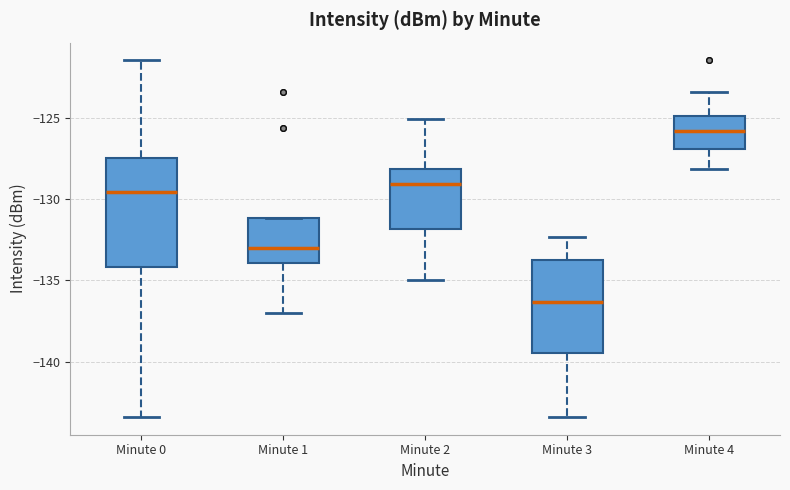

Where is the lower edge of the box for Minute 3 on the y-axis? The values are not printed on the chart, so give them approximately, as read against the axis.

-139.5